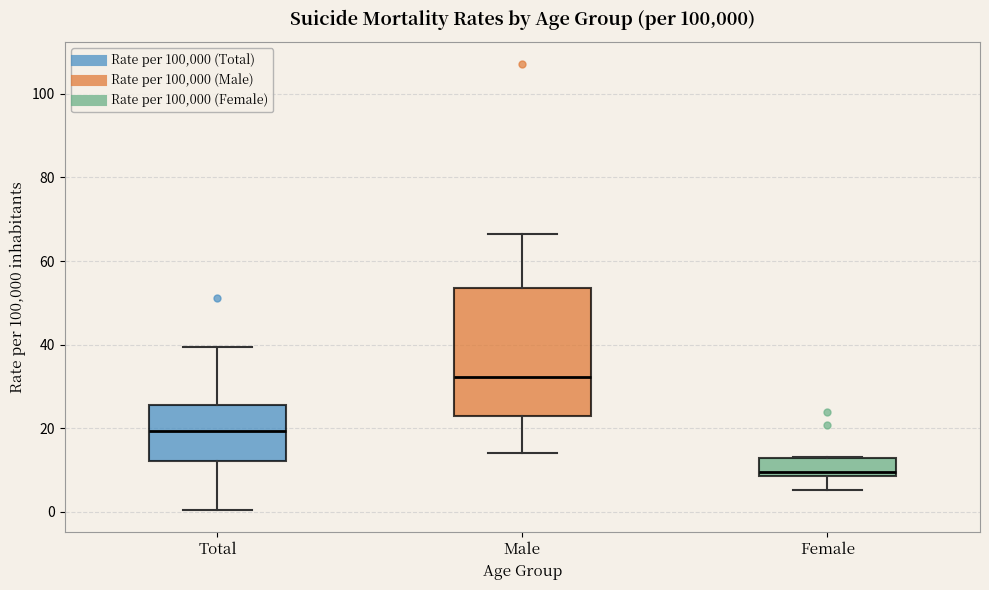

Reading left to right, transcribe this box plot: for each box, give where its median line is, the range the box spans, and where its two whiskers end, as read against the y-axis. The values are not printed on the chart, so give them approximately, as read against the axis.

Total: median 20, box 12 to 26, whiskers 0 to 40
Male: median 32, box 22 to 54, whiskers 14 to 66
Female: median 10, box 8 to 12, whiskers 6 to 14